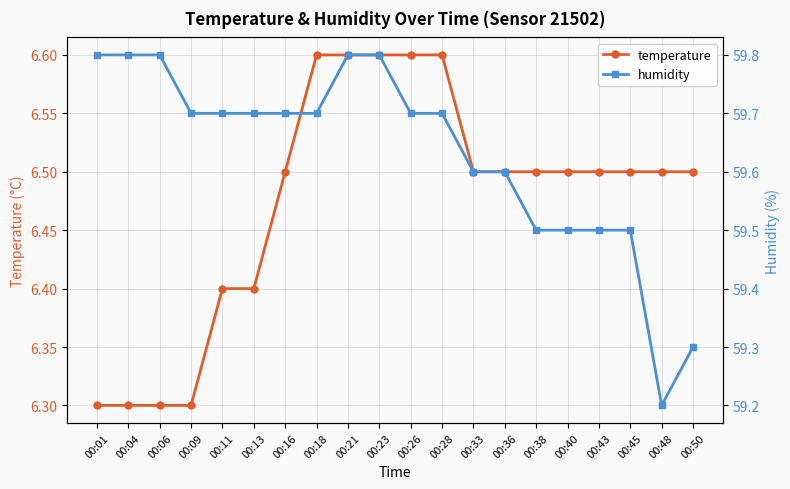

Which series has the largest total across all categories?

humidity